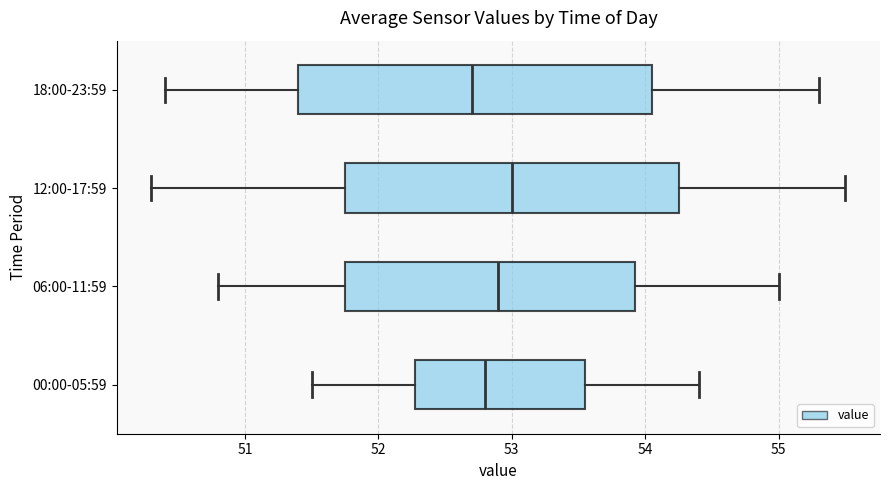

Where does the right whisker of the box for 06:00-11:59 end on the x-axis? The values are not printed on the chart, so give them approximately, as read against the axis.

55.0